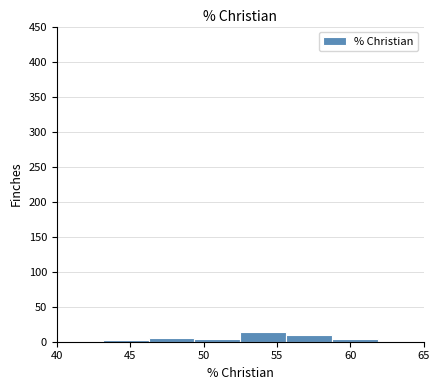

Reading left to right, transcribe this chart: for each bar, give the range it covers on the x-axis and its height. Neither the bar edges nor the heights are printed on the chart, so give them approximately, as read against the axes.

40.0 to 43.0: under 5
43.0 to 46.5: under 5
46.5 to 49.5: 5
49.5 to 52.5: under 5
52.5 to 55.5: 15
55.5 to 59.0: 10
59.0 to 62.0: under 5
62.0 to 65.0: under 5